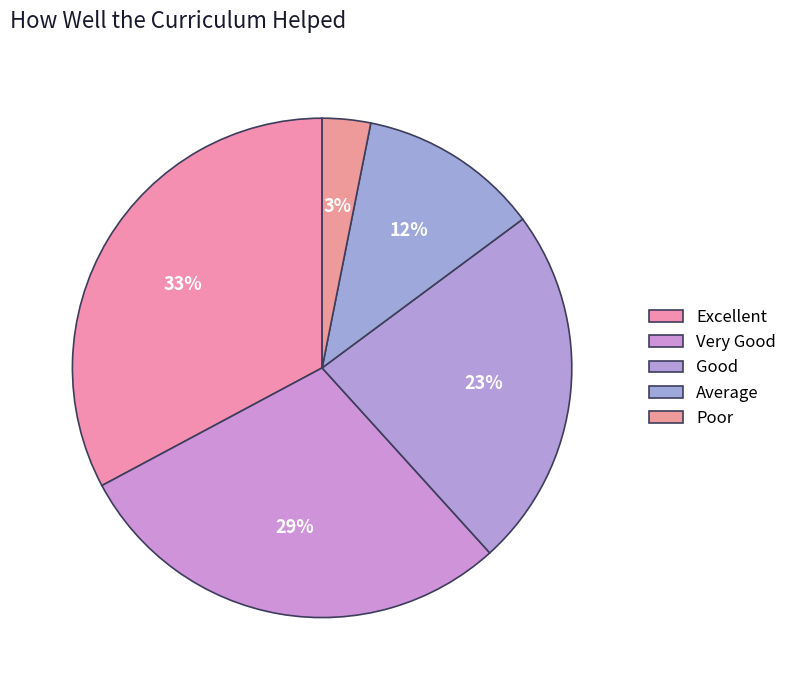

Does Poor account for over 50% of the chart?

No